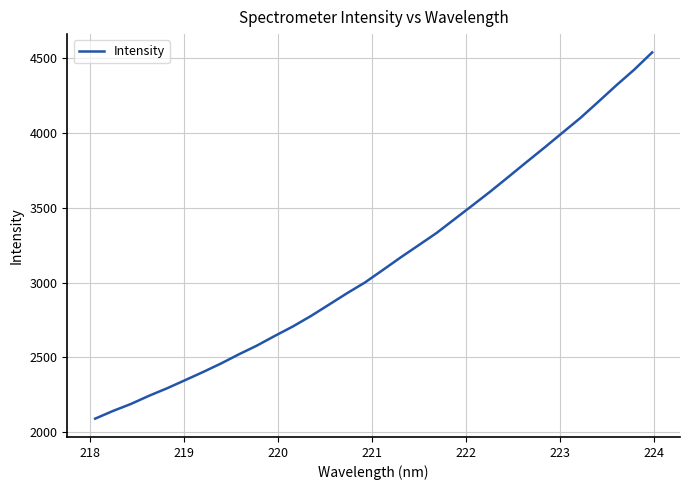

What is the difference between the maximum and second lowest values?

2394.7